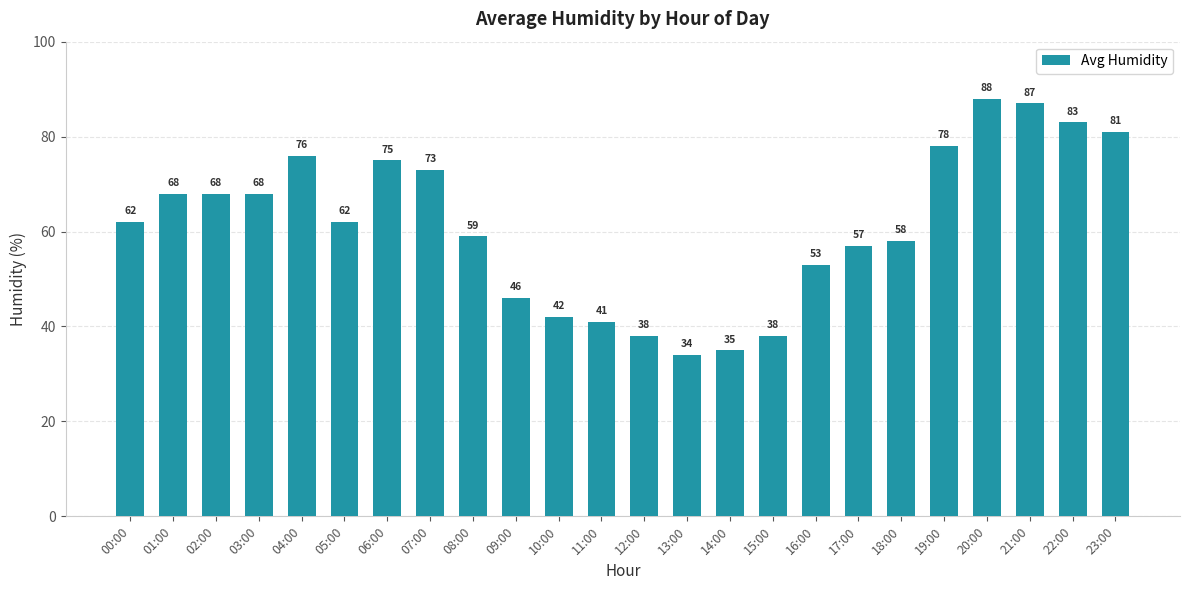

Which category has the highest value across all series?

20:00